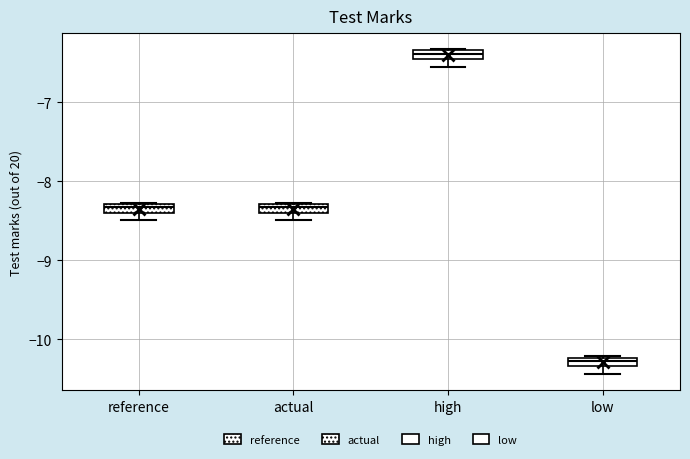

Where is the lower edge of the box for low on the y-axis? The values are not printed on the chart, so give them approximately, as read against the axis.

-10.3